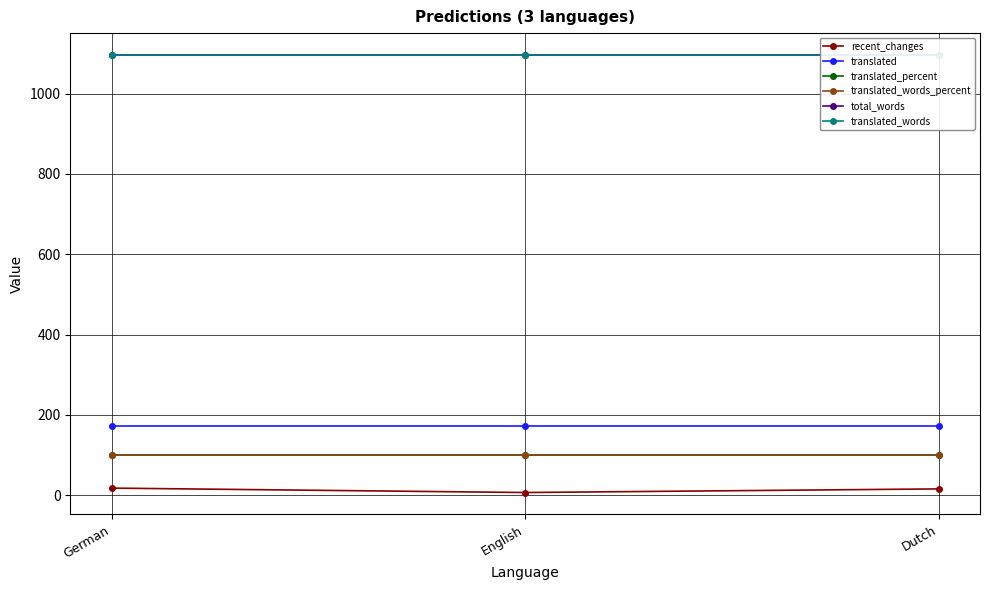

Reading left to right, what are all the values shown in this chart?

recent_changes: German=18	English=7	Dutch=16
translated: German=173	English=173	Dutch=173
translated_percent: German=100	English=100	Dutch=100
translated_words_percent: German=100	English=100	Dutch=100
total_words: German=1096	English=1096	Dutch=1096
translated_words: German=1096	English=1096	Dutch=1096